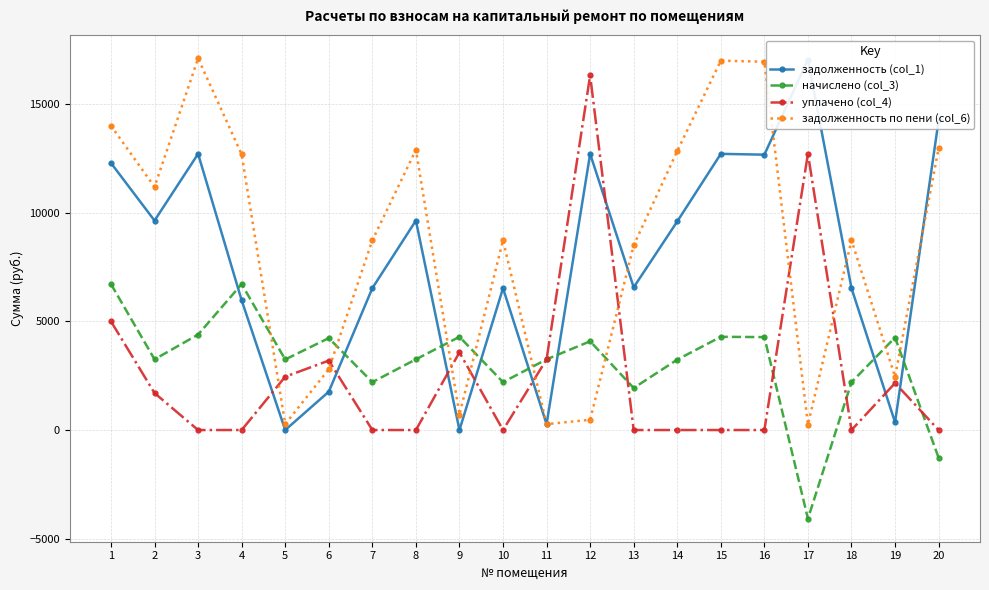

Between 8 and 20, which is larger?

20